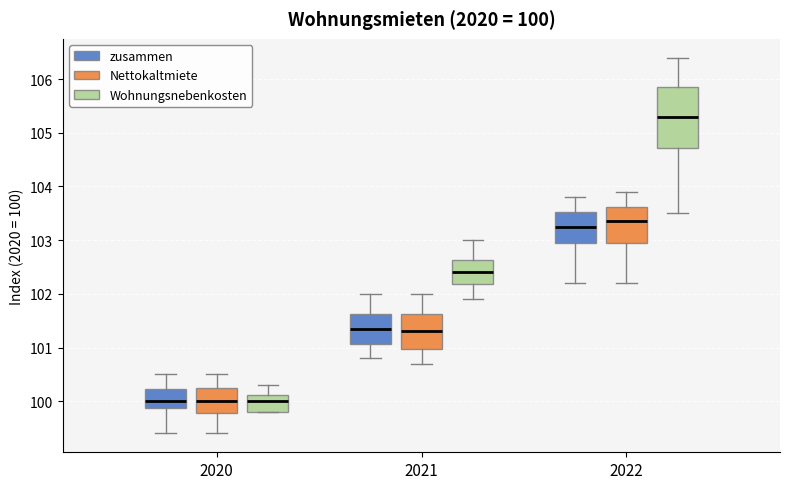

Comparing the boxes themselves (not the whiskers), which one is the tallest?

2022 (Wohnungsnebenkosten)